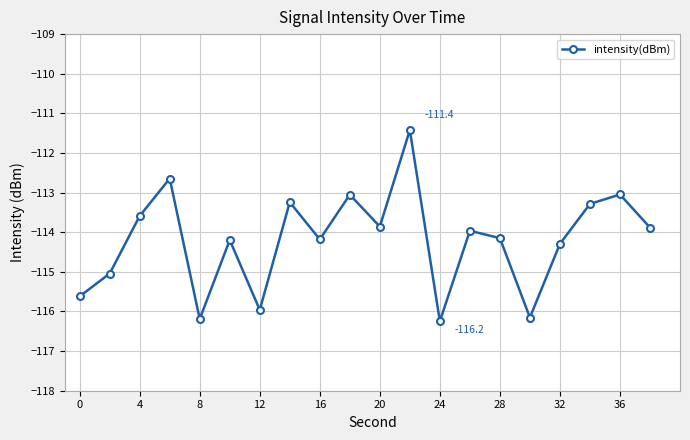

How many interior local valleys (lower than both neighbors) does the data have?

6